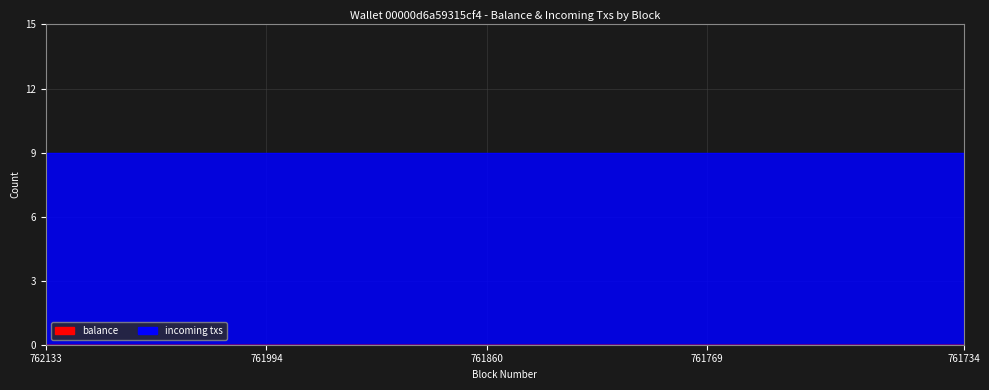

What is the spread (max minus min) of values at 761870?

9